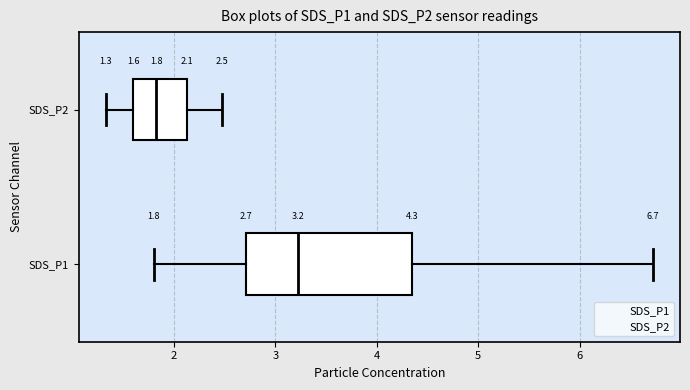

Which box has the furthest to the right median line?

SDS_P1